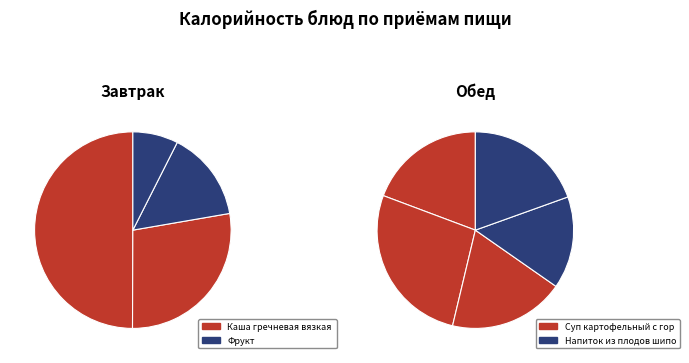

Count the number of slices in the pie.

9